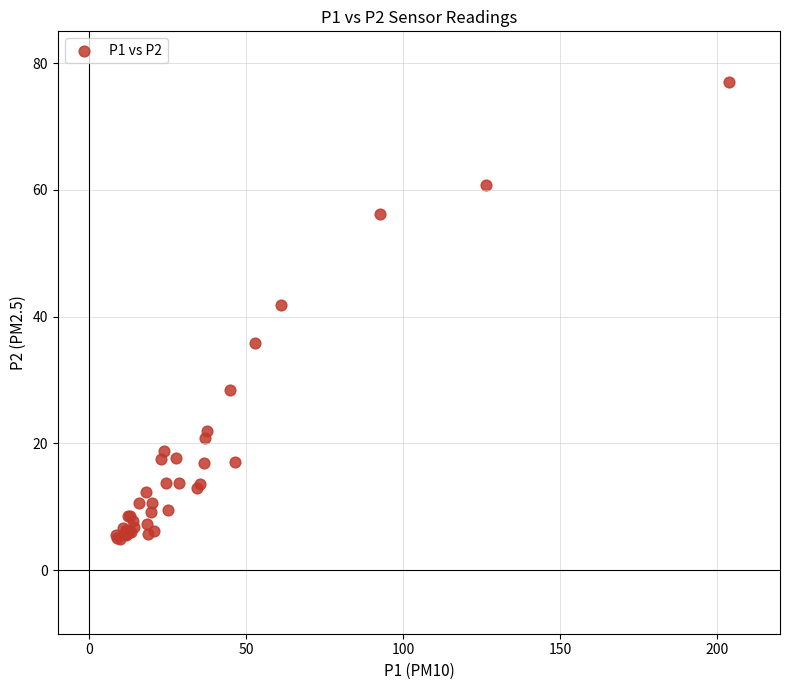

What Y value in the scatter plot is closest to 40?

41.9